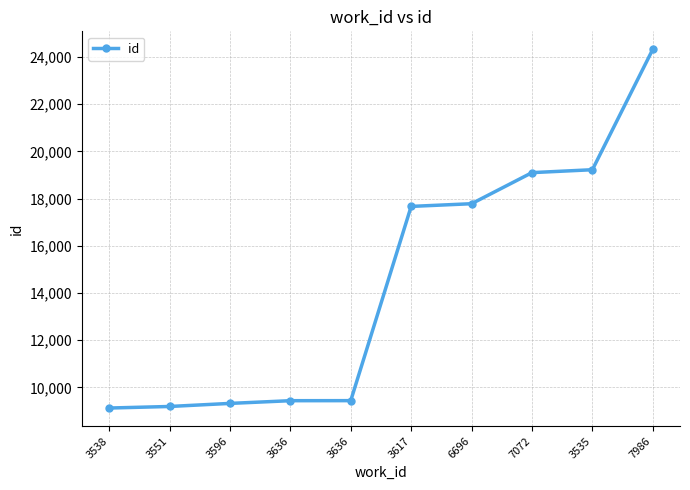

Reading left to right, what are all the values shown in this chart?

3538=9125	3551=9191	3596=9321	3636=9436	3636=9438	3617=17667	6696=17781	7072=19098	3535=19221	7986=24324